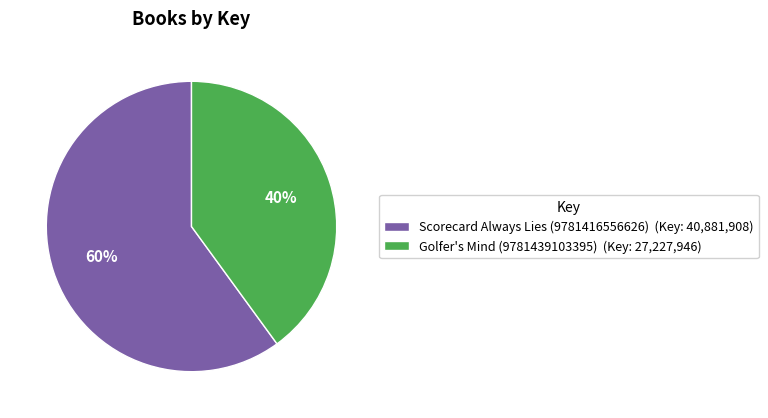

Which category has the smallest portion of the pie?

Golfer's Mind (9781439103395)